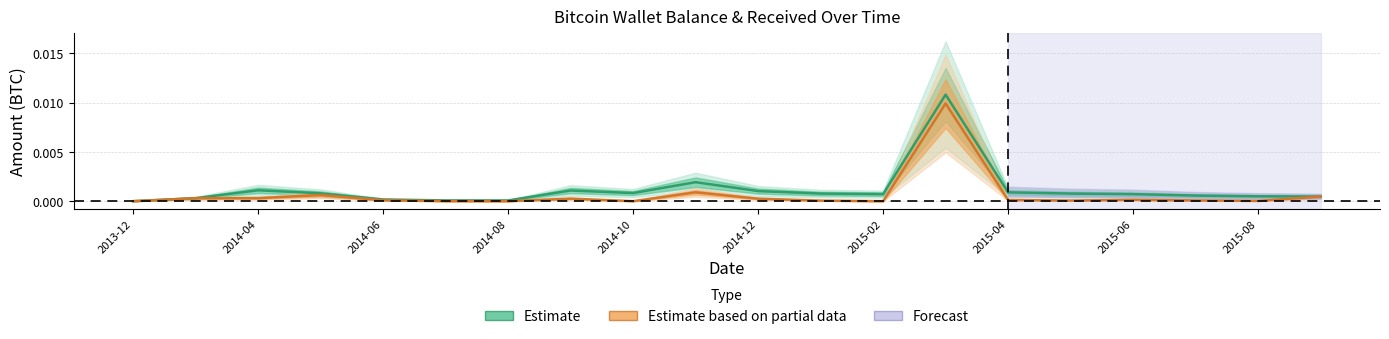

Where is Estimate (balance) nearest to the value 0?

2013-12